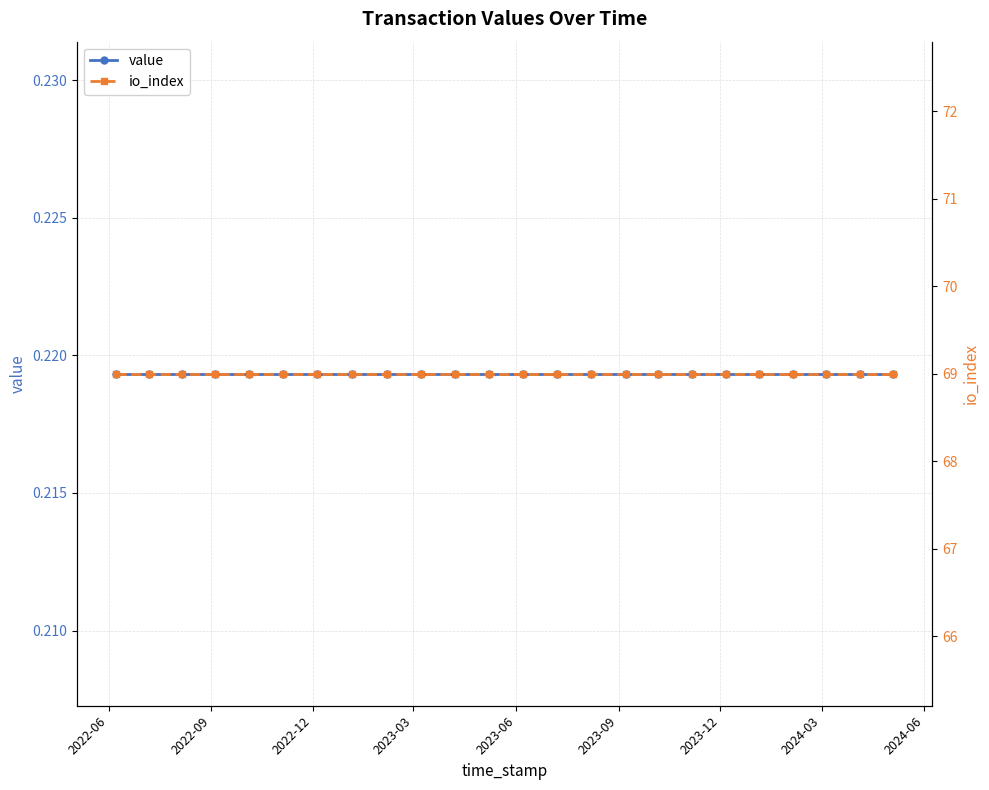

What is the value of the io_index point at the 4th from the left?

69.0